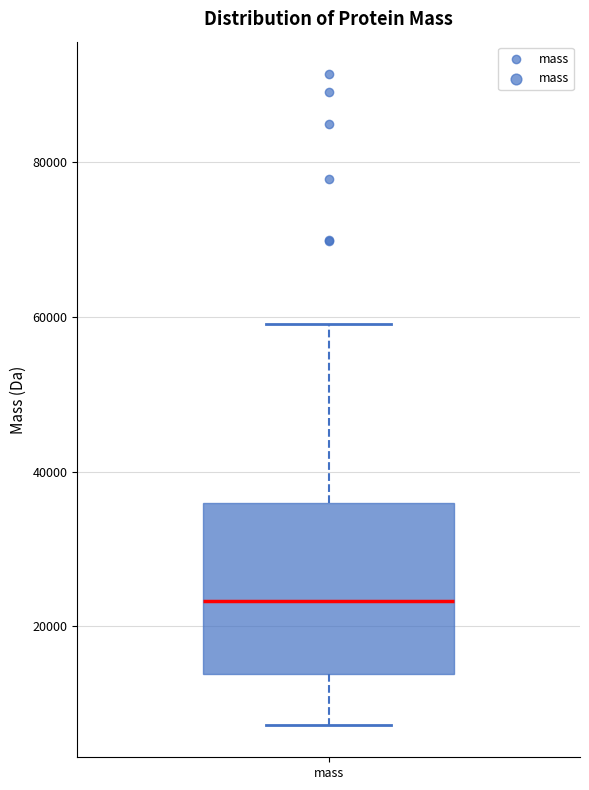

Read this box plot against the y-axis: the position of the median line, the range covered by the box, and the ends of both whiskers. The values are not printed on the chart, so give them approximately, as read against the axis.

median 24000, box 14000 to 36000, whiskers 8000 to 60000